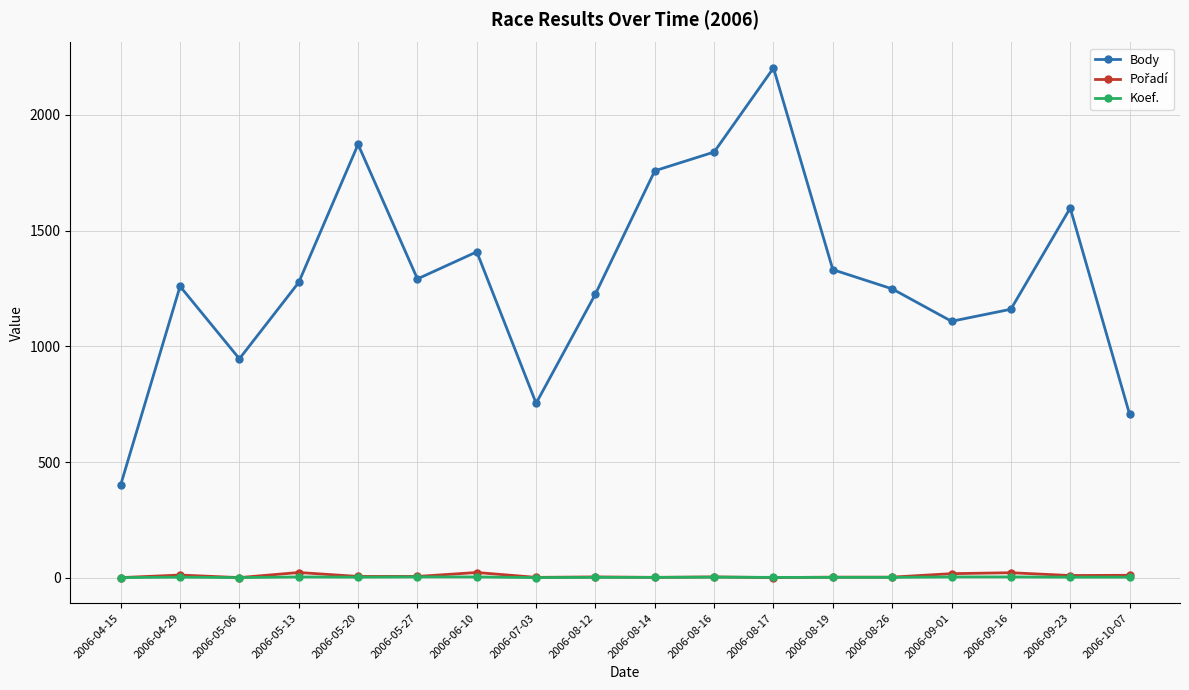

Where is the first local maximum for Body?

2006-04-29